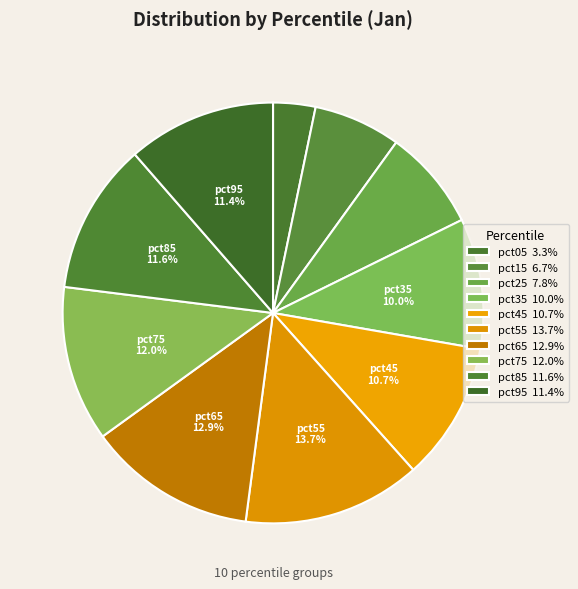

What percentage is the pct35 slice, to the nearest percent?

10%